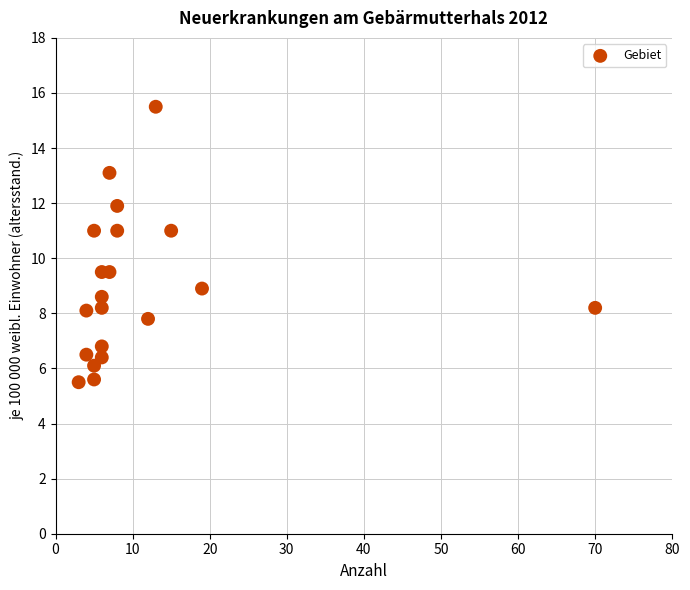

What is the range of X values (max minus min)?

67.0